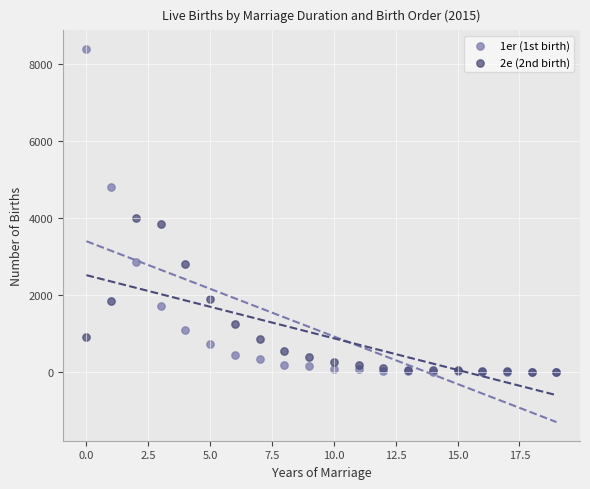

Which series reaches the maximum Y coordinate?

1er (1st birth)